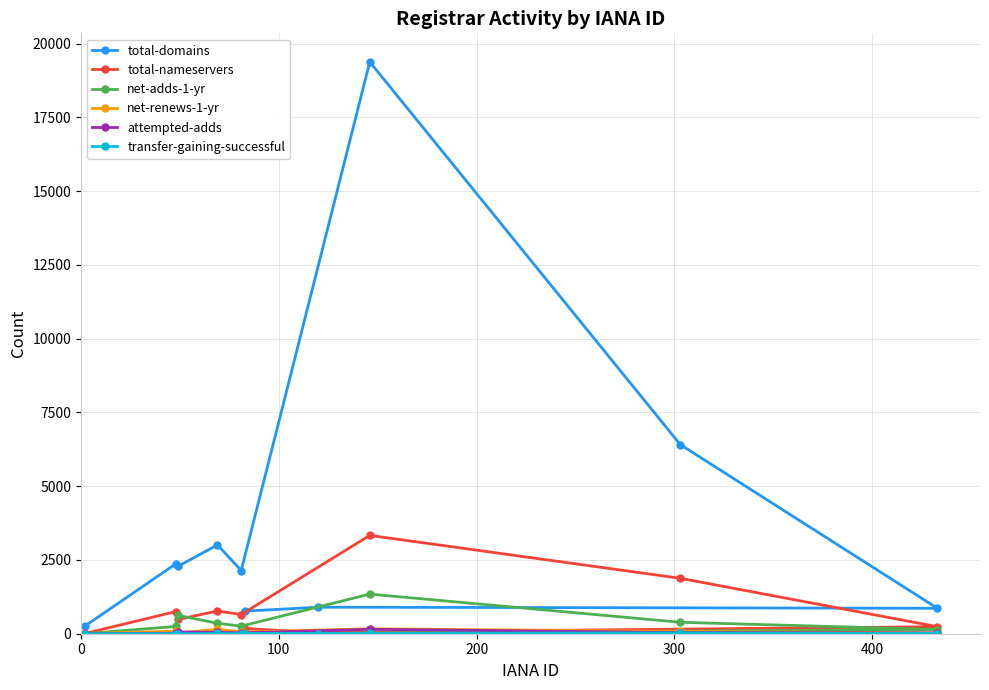

Does the chart display data point markers on the line(s)?

Yes